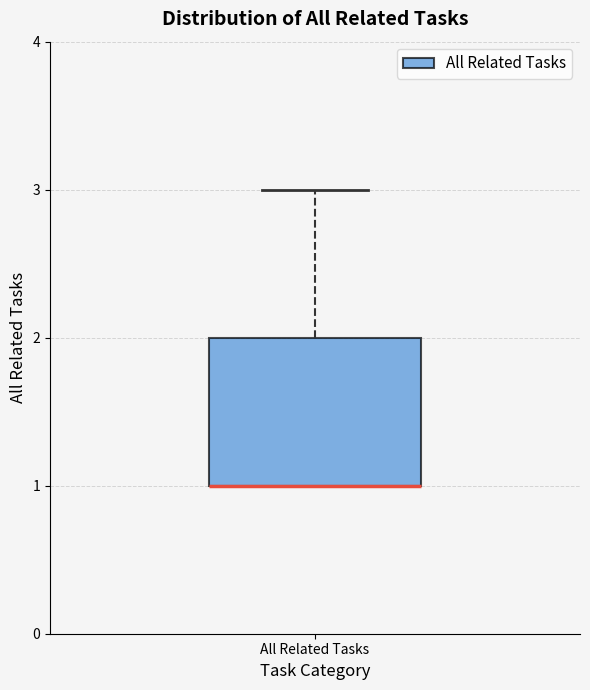

Where is the lower edge of the box for All Related Tasks on the y-axis? The values are not printed on the chart, so give them approximately, as read against the axis.

1